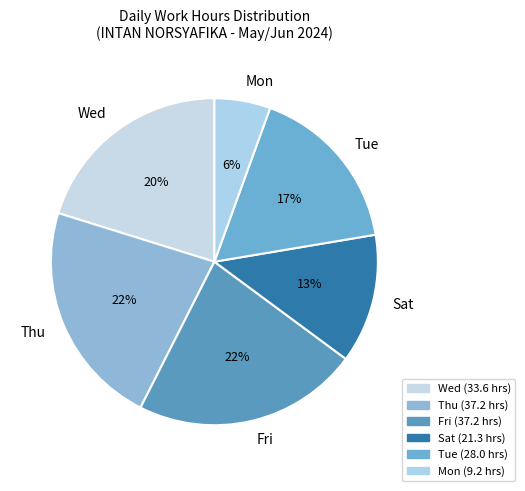

Is there a majority slice in this chart?

No